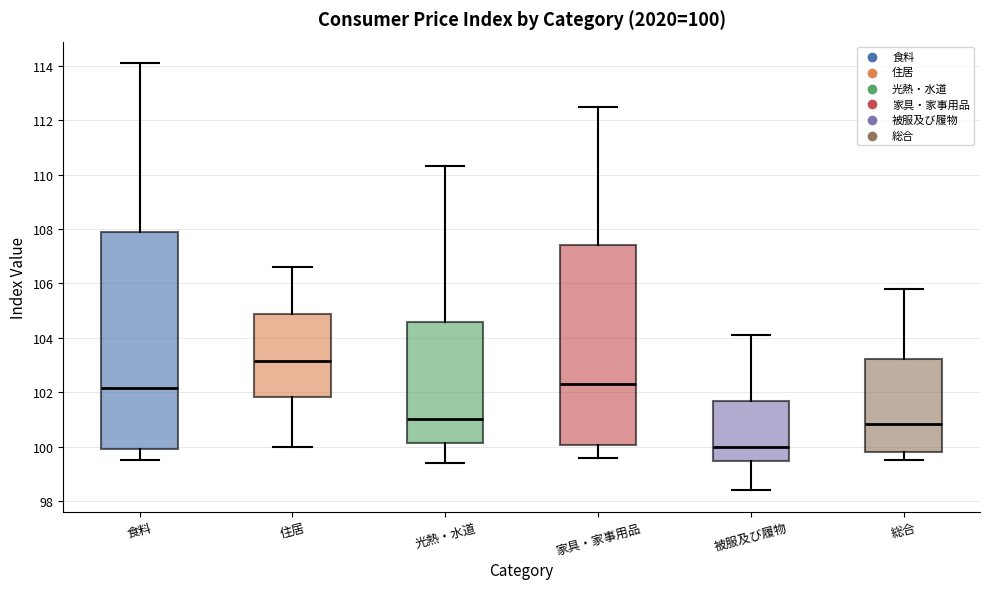

Which box has the lowest median line?

被服及び履物